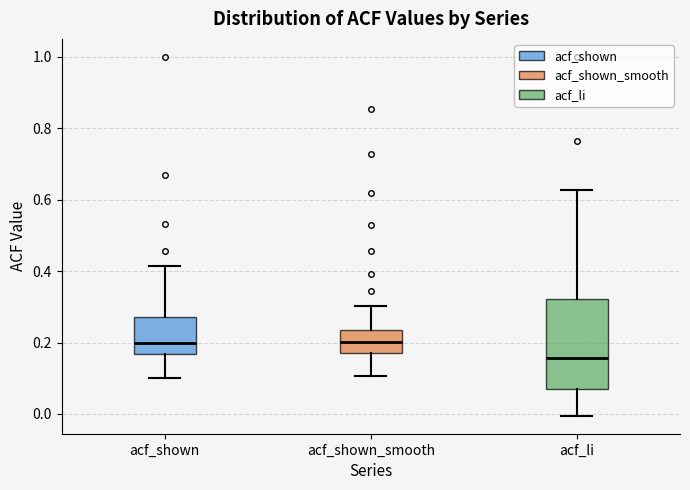

Which box is the tallest, from its lower edge to its upper edge?

acf_li